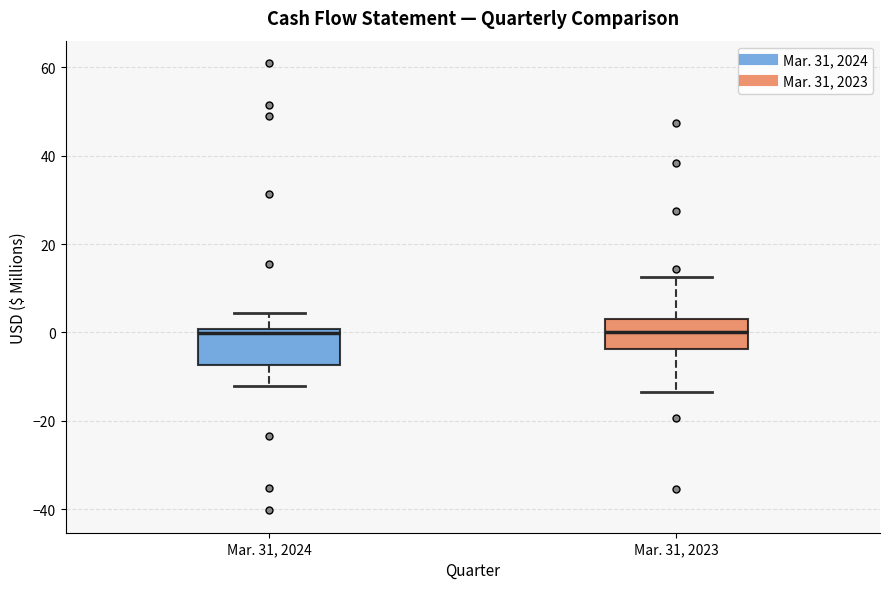

Where does the lower whisker of the box for Mar. 31, 2024 end on the y-axis? The values are not printed on the chart, so give them approximately, as read against the axis.

-12